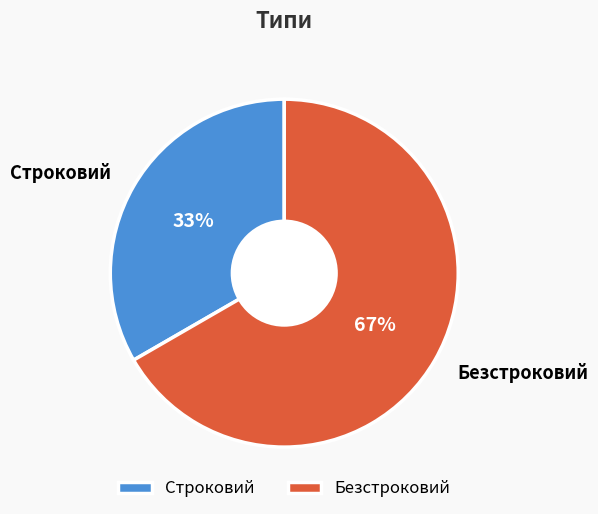

To the nearest percent, what is the average slice percentage?

50%